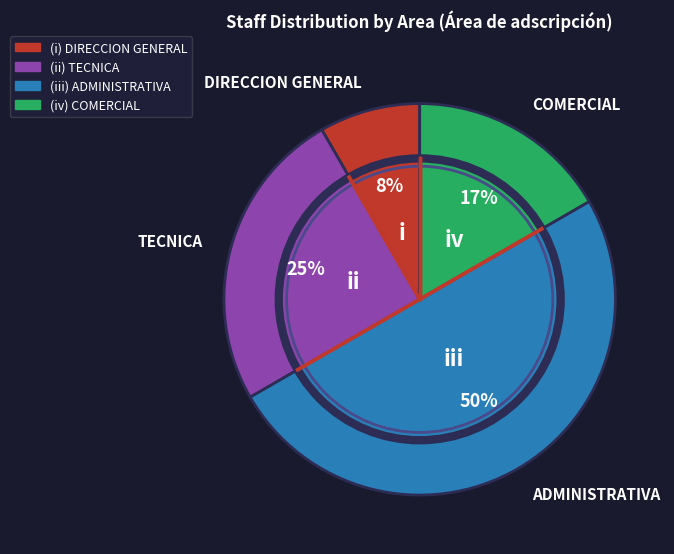

Which has a higher value, TECNICA or DIRECCION GENERAL?

TECNICA